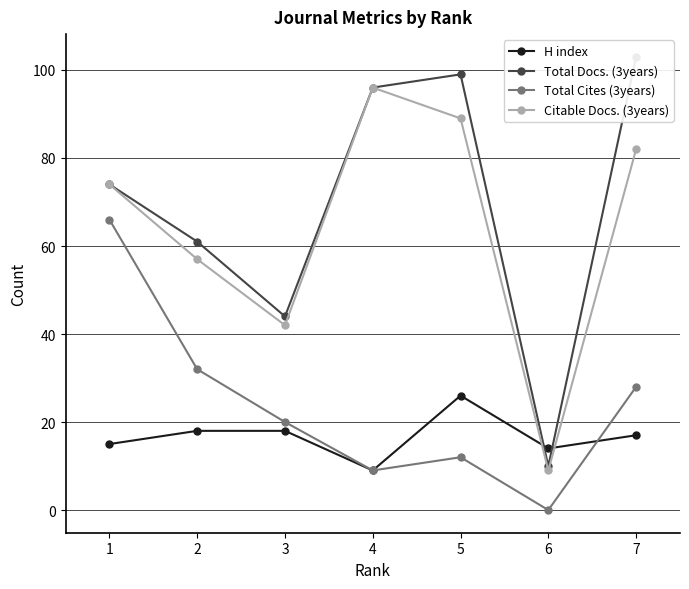

True or false: Total Cites (3years) and Total Docs. (3years) intersect in this chart.

False